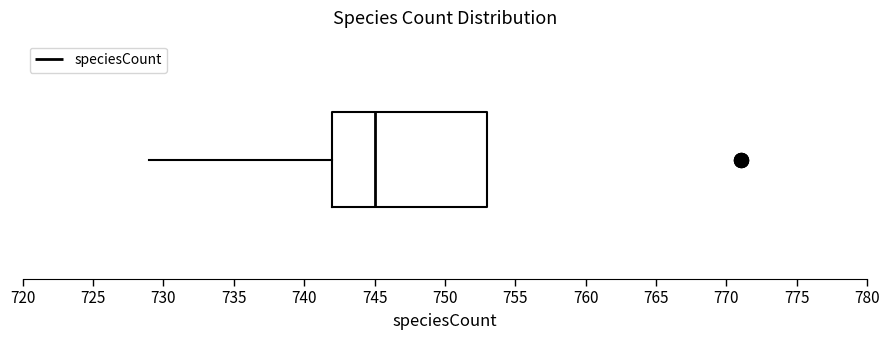

Transcribe this box plot: give where the median line is, the range the box spans, and where the two whiskers end, as read against the x-axis. The values are not printed on the chart, so give them approximately, as read against the axis.

median 745, box 742 to 753, whiskers 729 to 753